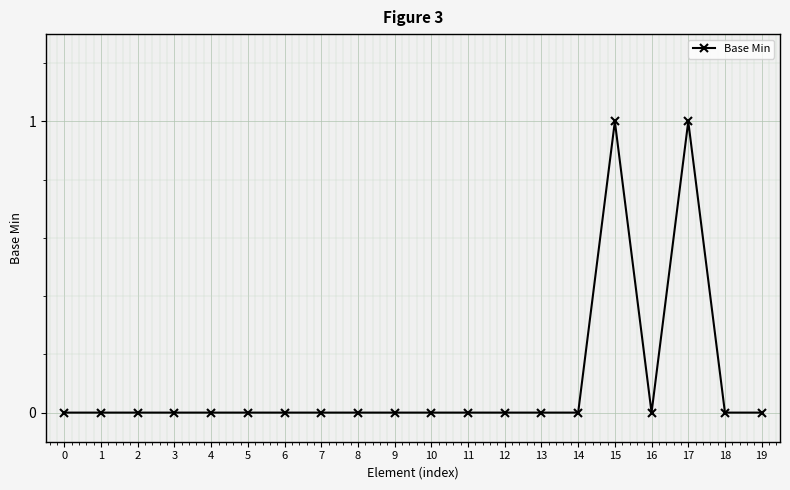

Does the chart display data point markers on the line(s)?

Yes